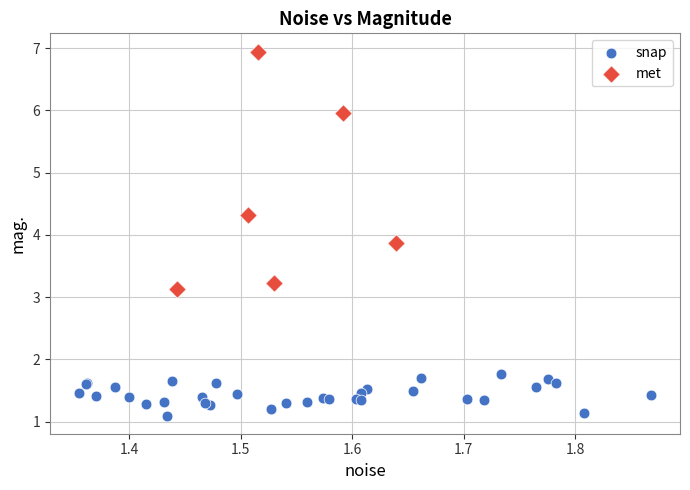

Which series contains the lowest Y value?

snap